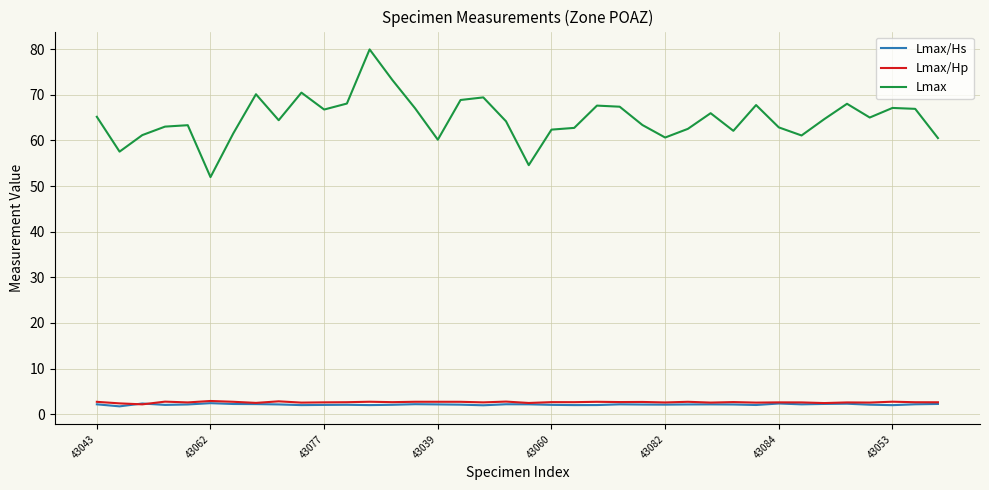

What is the maximum value for Lmax?

79.9